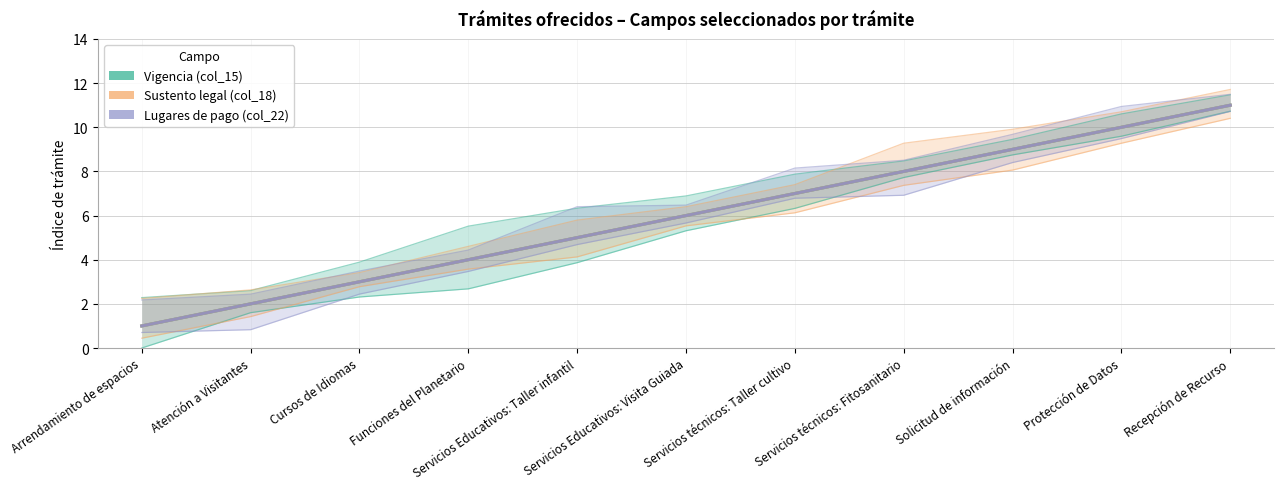

What is the approximate value of Sustento legal (col_18) at Solicitud de información, to the nearest 10?

10